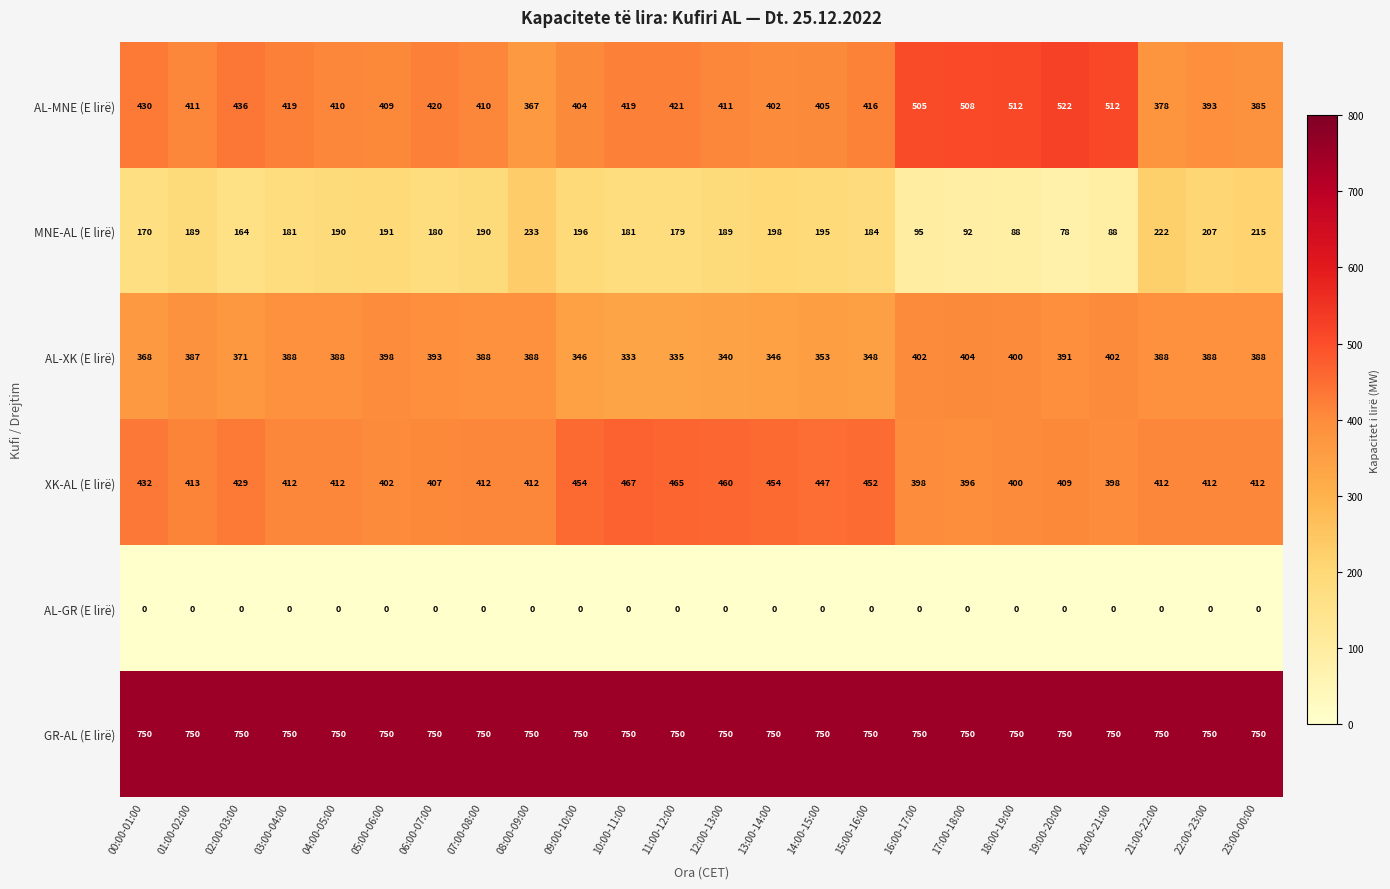

What is the sum of all AL-XK (E lirë) values?

9033